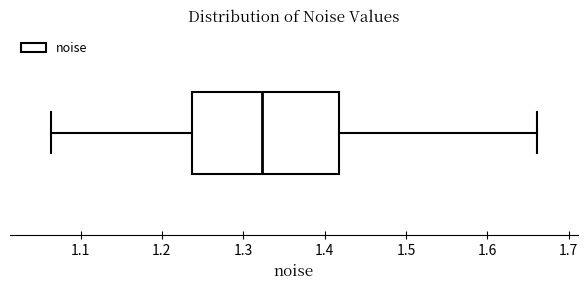

Transcribe this box plot: give where the median line is, the range the box spans, and where the two whiskers end, as read against the x-axis. The values are not printed on the chart, so give them approximately, as read against the axis.

median 1.32, box 1.24 to 1.42, whiskers 1.06 to 1.66